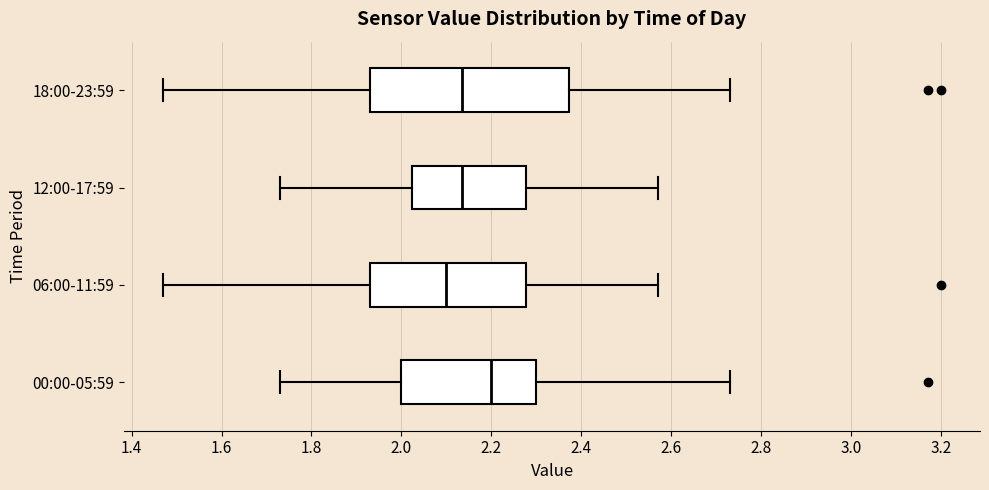

Where is the right edge of the box for 12:00-17:59 on the x-axis? The values are not printed on the chart, so give them approximately, as read against the axis.

2.28